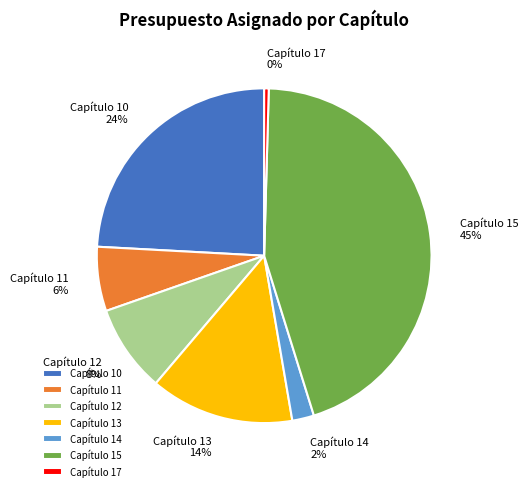

Do Capítulo 14 and Capítulo 17 together represent more than half of the pie?

No